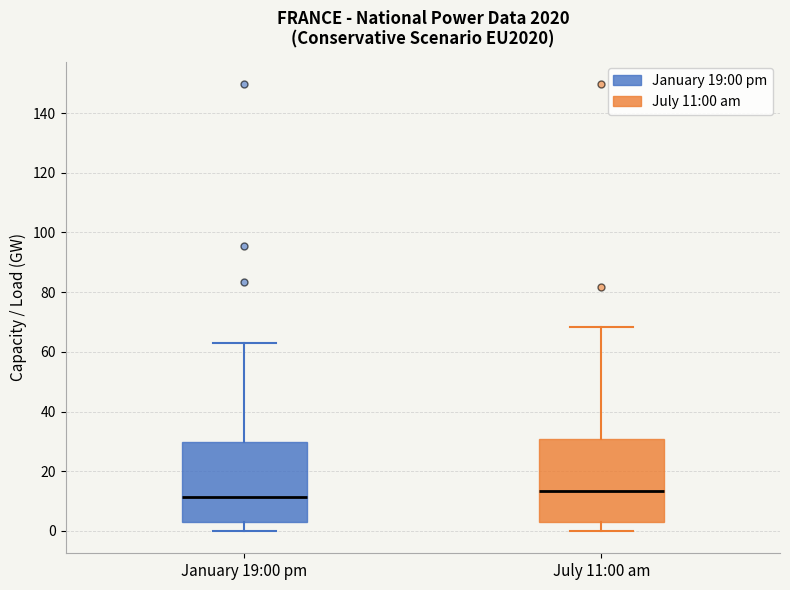

Where is the upper edge of the box for July 11:00 am on the y-axis? The values are not printed on the chart, so give them approximately, as read against the axis.

30